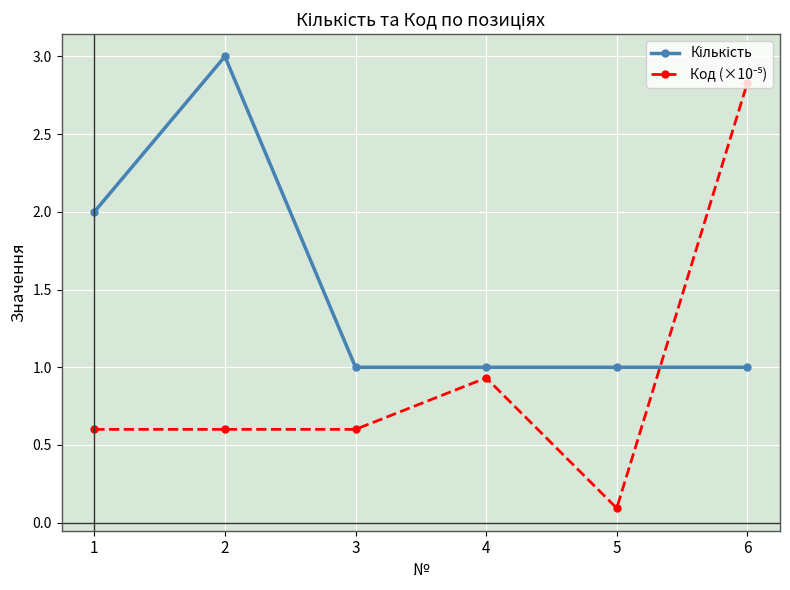

What is the maximum value shown in the chart?

3.0